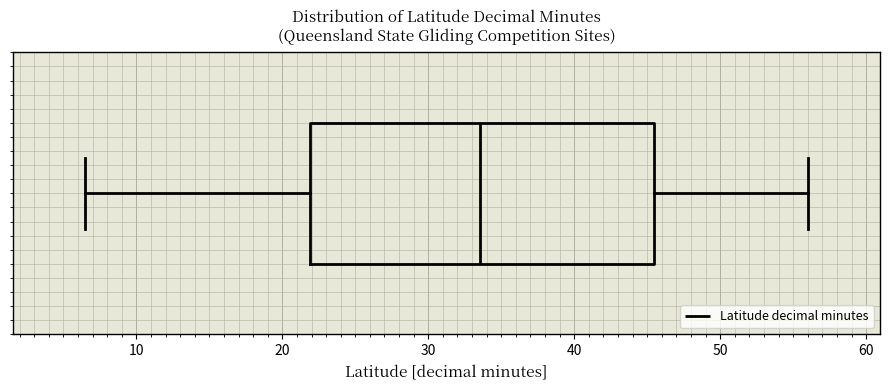

Read this box plot against the x-axis: the position of the median line, the range covered by the box, and the ends of both whiskers. The values are not printed on the chart, so give them approximately, as read against the axis.

median 34, box 22 to 45, whiskers 6 to 56